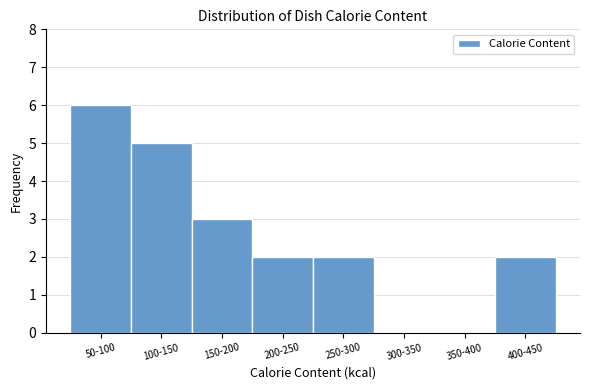

Reading left to right, list all the values displayed in this chart.

50-100=6	100-150=5	150-200=3	200-250=2	250-300=2	300-350=0	350-400=0	400-450=2